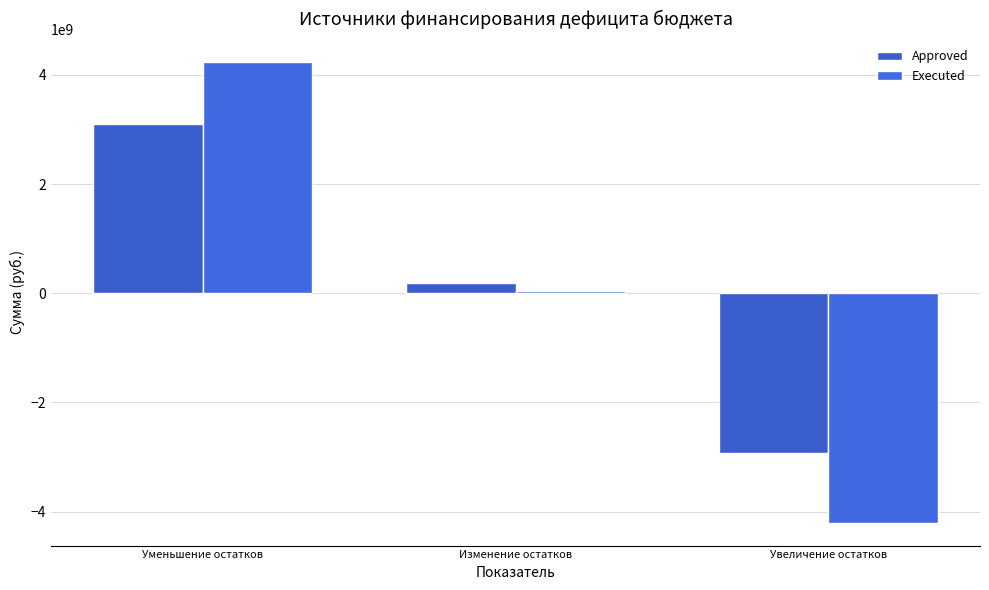

What is the spread (max minus min) of values at Уменьшение остатков?

1125420257.7